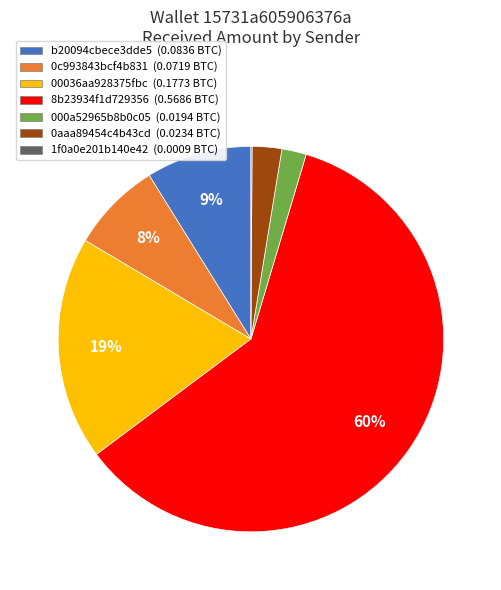

To the nearest percent, what percentage of the pie is b20094cbece3dde5?

9%